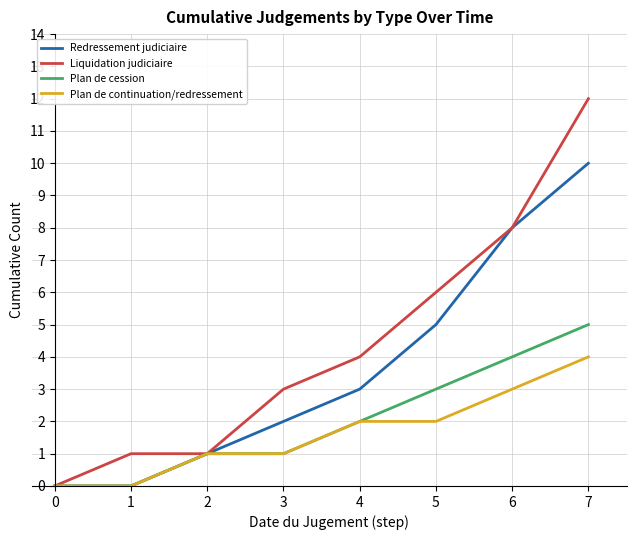

Which series has the largest range (max minus min)?

Liquidation judiciaire